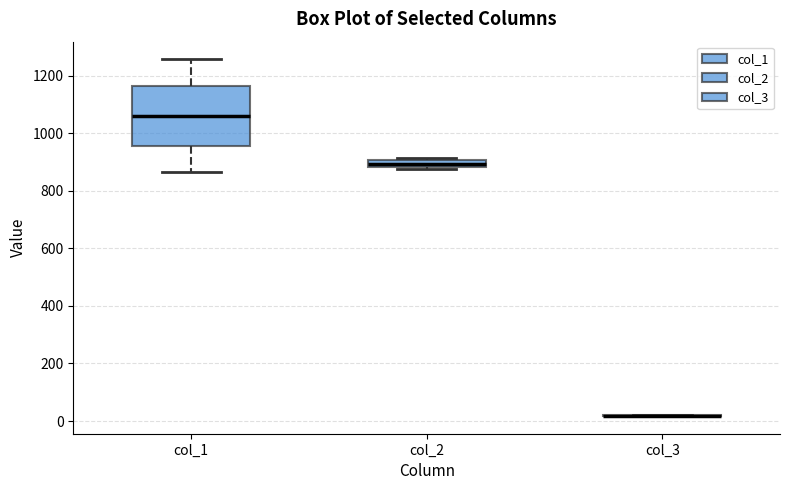

Where does the lower whisker of the box for col_1 end on the y-axis? The values are not printed on the chart, so give them approximately, as read against the axis.

860